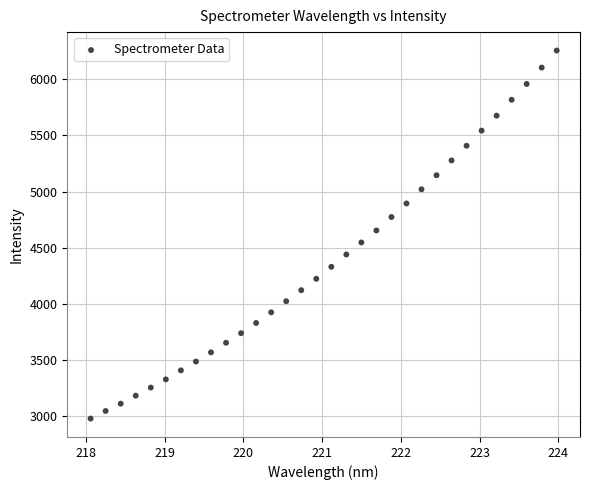

What is the range of X values (max minus min)?

5.9